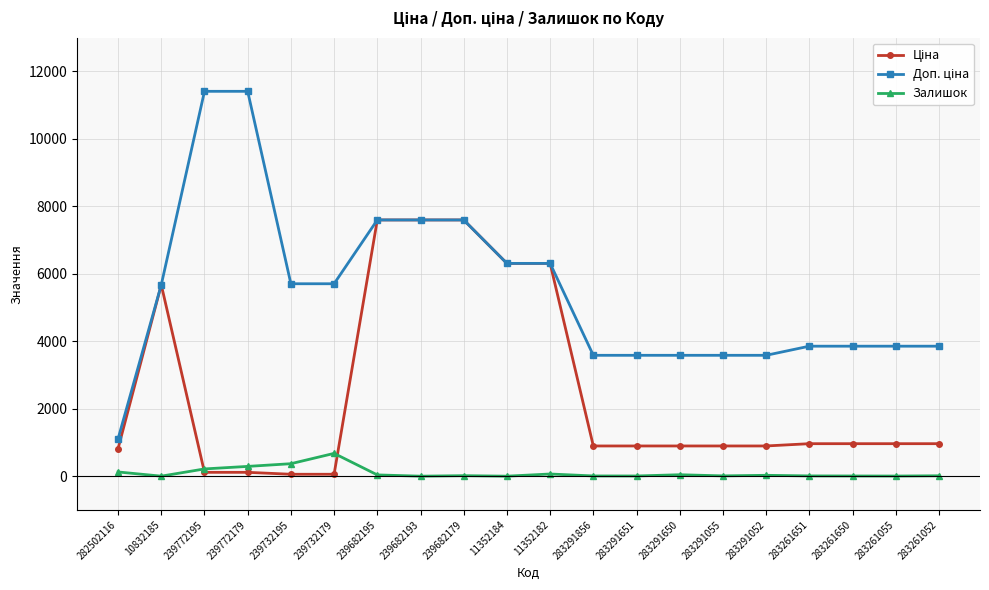

True or false: Залишок has more than 0 interior local peaks.

True